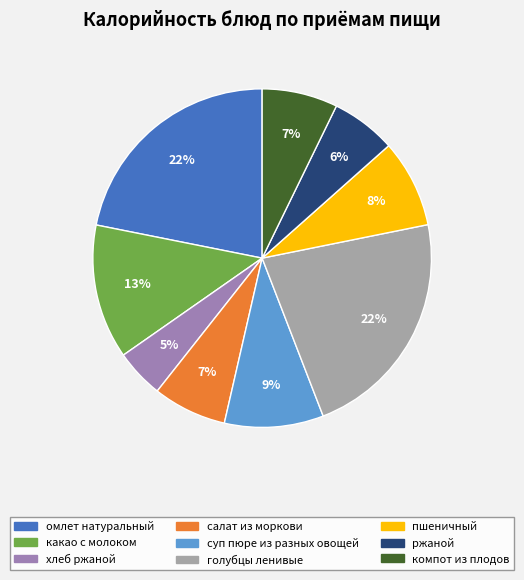

To the nearest percent, what portion does хлеб ржаной represent?

5%